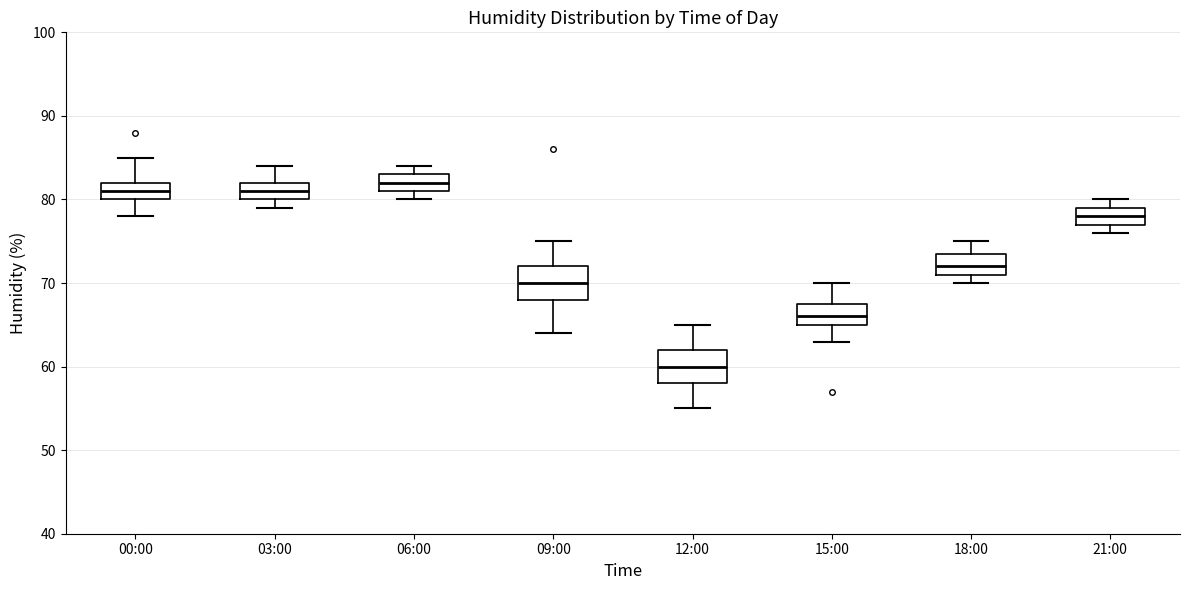

Which box has the lowest median line?

12:00